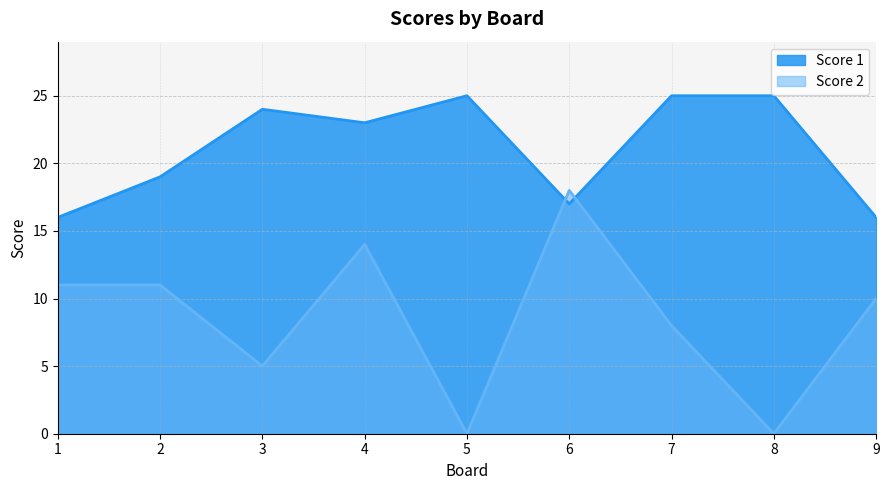

What value does the Score 1 series have at 9?

16